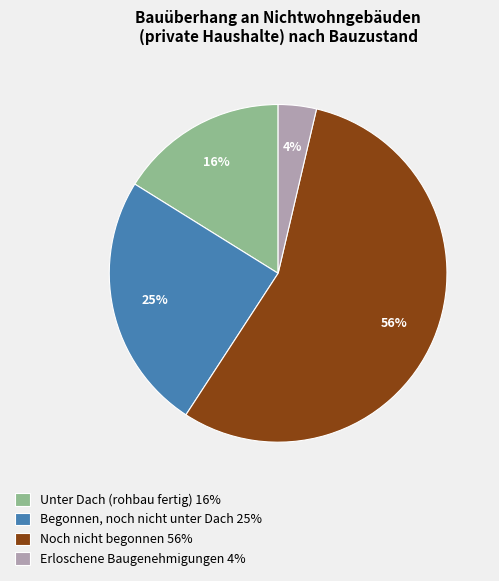

To the nearest percent, what is the average slice percentage?

25%